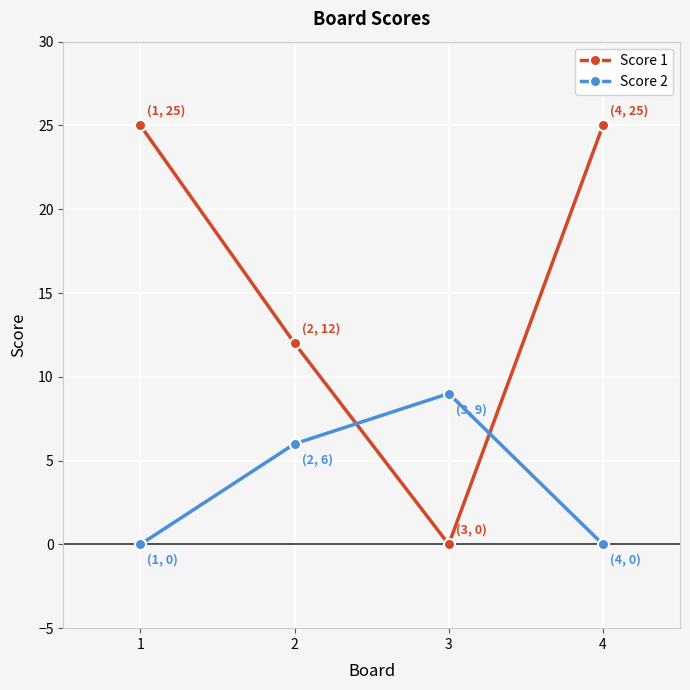

True or false: Score 2 has more than 0 points higher than both neighbors.

True